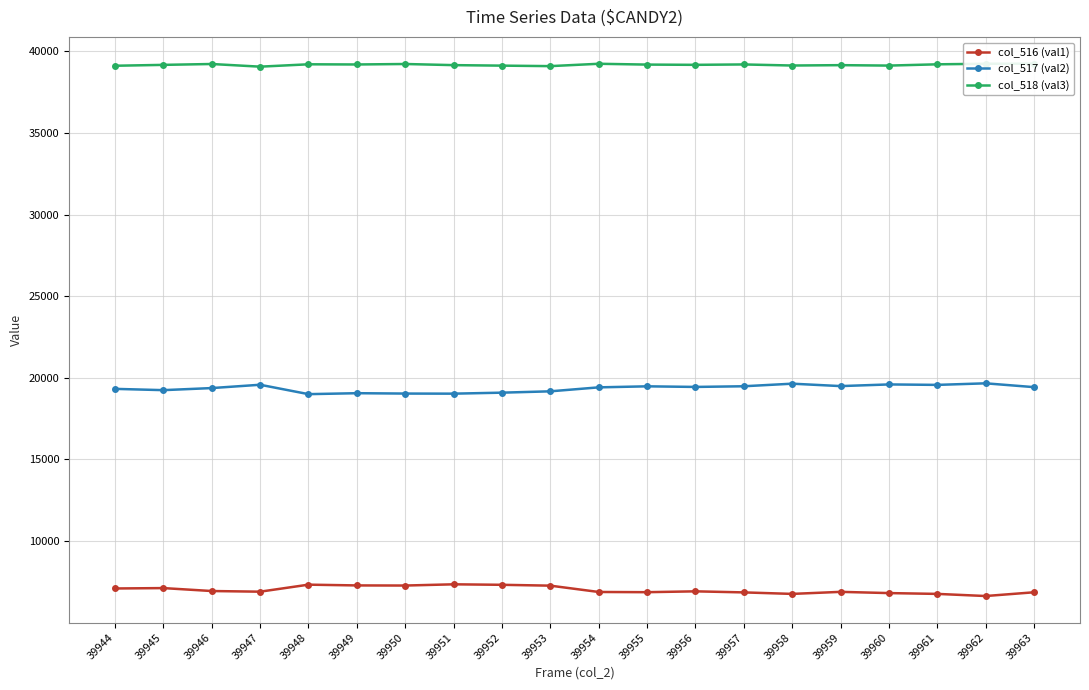

What is the difference between the maximum and second lowest values in the col_516 (val1) series?

587